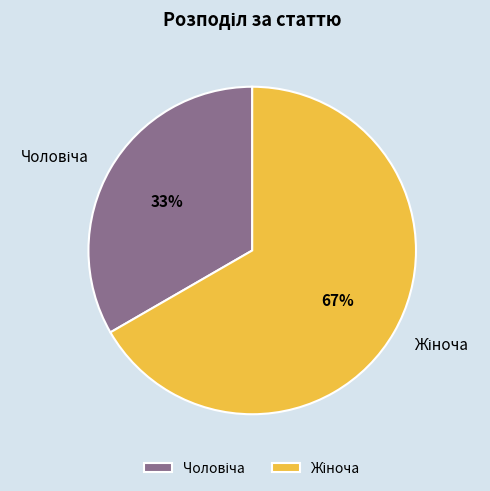

To the nearest percent, what is the average slice percentage?

50%